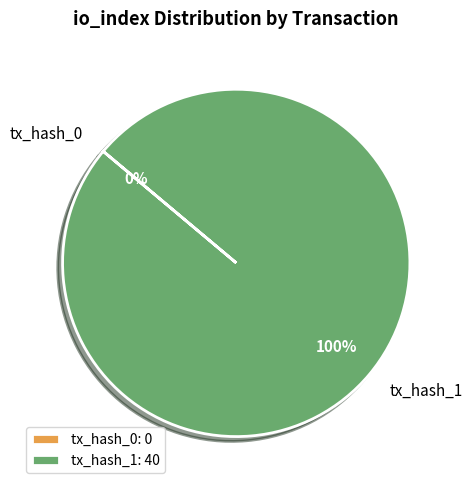

Count the number of slices in the pie.

2